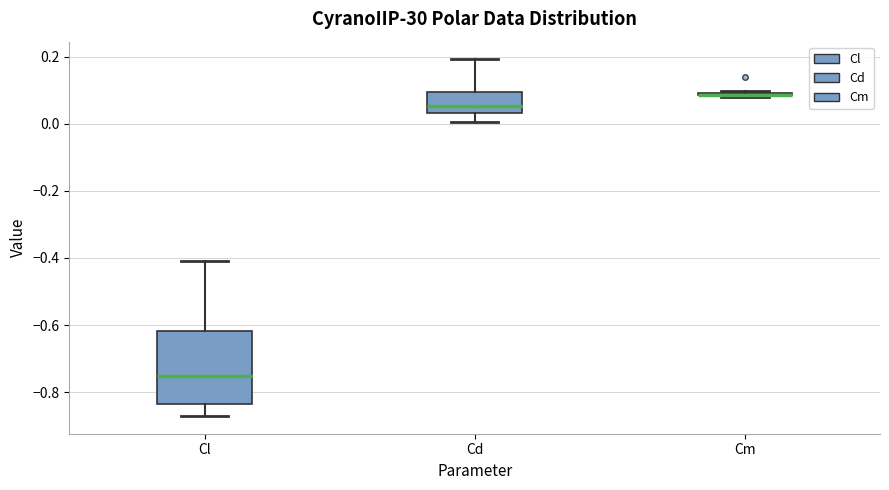

Where does the median line of the box for Cd sit on the y-axis? The values are not printed on the chart, so give them approximately, as read against the axis.

0.06